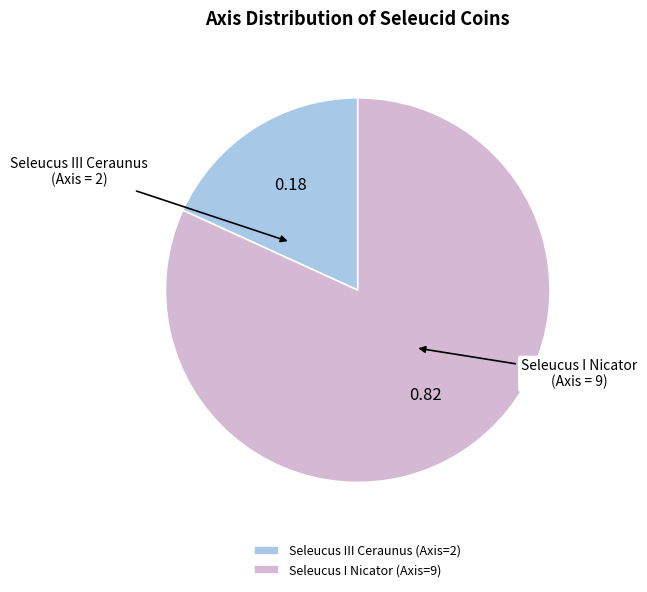

Combined, do Seleucus I Nicator (Axis=9) and Seleucus III Ceraunus (Axis=2) account for over 50%?

Yes